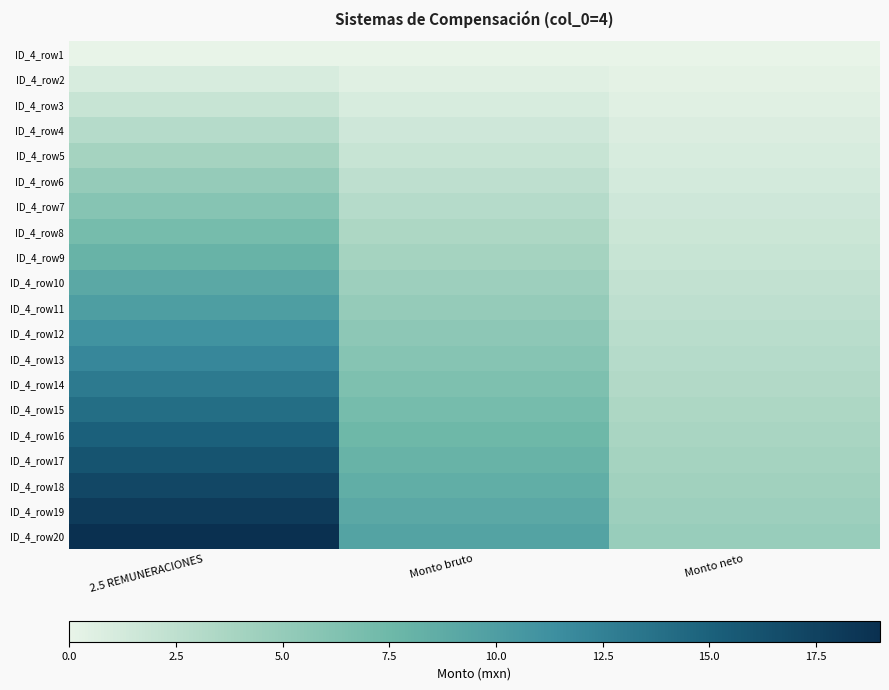

Reading left to right, what are all the values shown in this chart?

ID_4_row1: 2.5 REMUNERACIONES=0.0	Monto bruto=0.0	Monto neto=0.0
ID_4_row2: 2.5 REMUNERACIONES=1.0	Monto bruto=0.5	Monto neto=0.2
ID_4_row3: 2.5 REMUNERACIONES=2.0	Monto bruto=1.0	Monto neto=0.5
ID_4_row4: 2.5 REMUNERACIONES=3.0	Monto bruto=1.5	Monto neto=0.8
ID_4_row5: 2.5 REMUNERACIONES=4.0	Monto bruto=2.0	Monto neto=1.0
ID_4_row6: 2.5 REMUNERACIONES=5.0	Monto bruto=2.5	Monto neto=1.2
ID_4_row7: 2.5 REMUNERACIONES=6.0	Monto bruto=3.0	Monto neto=1.5
ID_4_row8: 2.5 REMUNERACIONES=7.0	Monto bruto=3.5	Monto neto=1.8
ID_4_row9: 2.5 REMUNERACIONES=8.0	Monto bruto=4.0	Monto neto=2.0
ID_4_row10: 2.5 REMUNERACIONES=9.0	Monto bruto=4.5	Monto neto=2.2
ID_4_row11: 2.5 REMUNERACIONES=10.0	Monto bruto=5.0	Monto neto=2.5
ID_4_row12: 2.5 REMUNERACIONES=11.0	Monto bruto=5.5	Monto neto=2.8
ID_4_row13: 2.5 REMUNERACIONES=12.0	Monto bruto=6.0	Monto neto=3.0
ID_4_row14: 2.5 REMUNERACIONES=13.0	Monto bruto=6.5	Monto neto=3.2
ID_4_row15: 2.5 REMUNERACIONES=14.0	Monto bruto=7.0	Monto neto=3.5
ID_4_row16: 2.5 REMUNERACIONES=15.0	Monto bruto=7.5	Monto neto=3.8
ID_4_row17: 2.5 REMUNERACIONES=16.0	Monto bruto=8.0	Monto neto=4.0
ID_4_row18: 2.5 REMUNERACIONES=17.0	Monto bruto=8.5	Monto neto=4.2
ID_4_row19: 2.5 REMUNERACIONES=18.0	Monto bruto=9.0	Monto neto=4.5
ID_4_row20: 2.5 REMUNERACIONES=19.0	Monto bruto=9.5	Monto neto=4.8